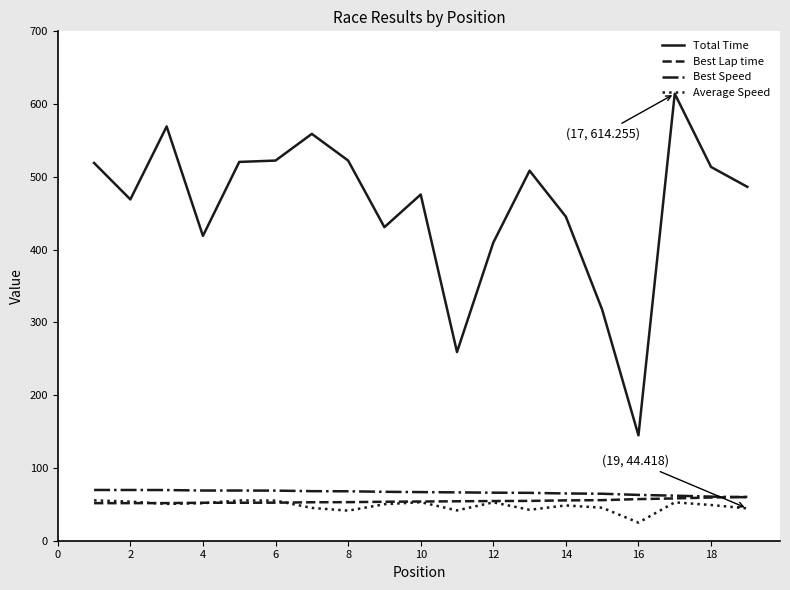

Which series has the widest spread of values?

Total Time